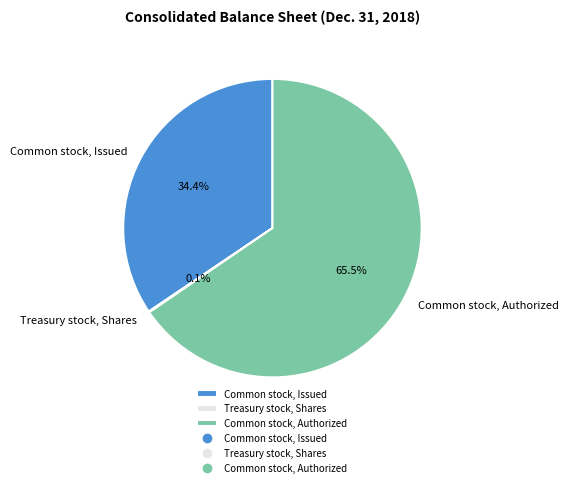

Is there a majority slice in this chart?

Yes